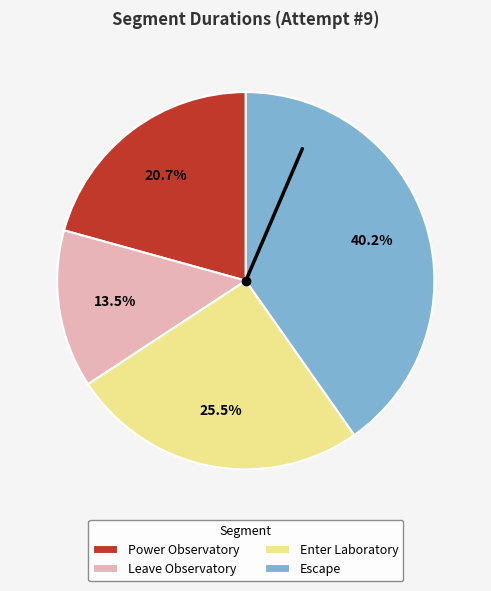

To the nearest percent, what portion does Power Observatory represent?

21%